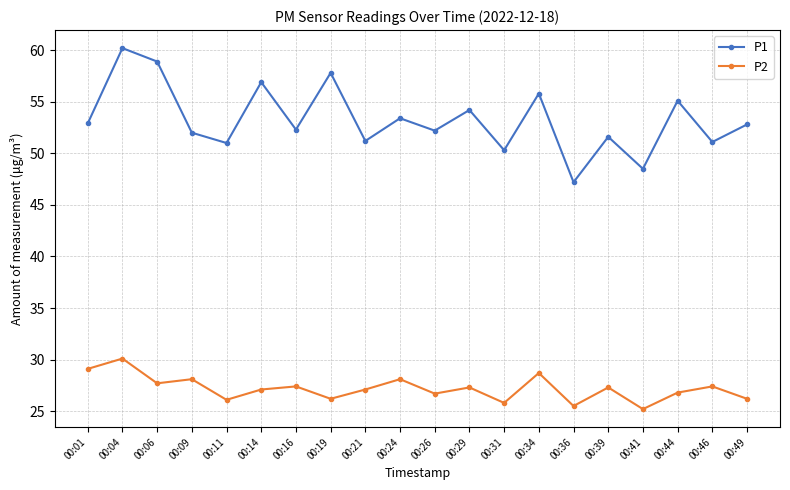

Rank the series at 00:21 from lowest to highest value.

P2, P1